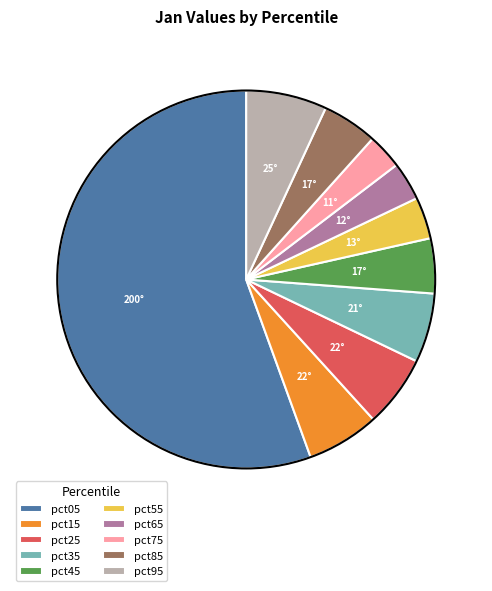

Which has a higher value, pct05 or pct15?

pct05